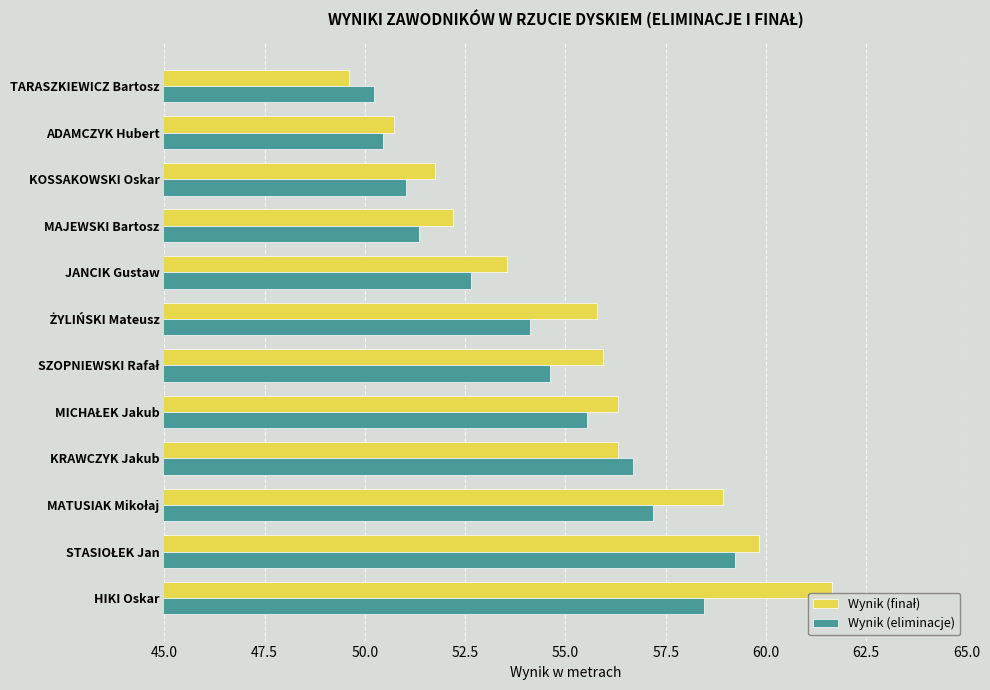

At which category does the chart reach its minimum across all series?

TARASZKIEWICZ Bartosz